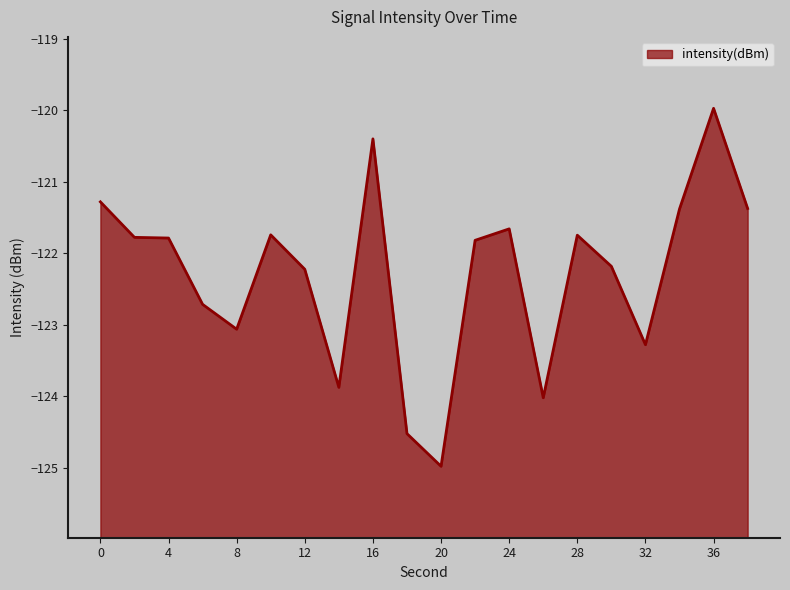

Reading right to left, transcribe all the data shown in this chart.

38=-121.4	36=-120.0	34=-121.4	32=-123.3	30=-122.2	28=-121.7	26=-124.0	24=-121.7	22=-121.8	20=-125.0	18=-124.5	16=-120.4	14=-123.9	12=-122.2	10=-121.7	8=-123.1	6=-122.7	4=-121.8	2=-121.8	0=-121.3